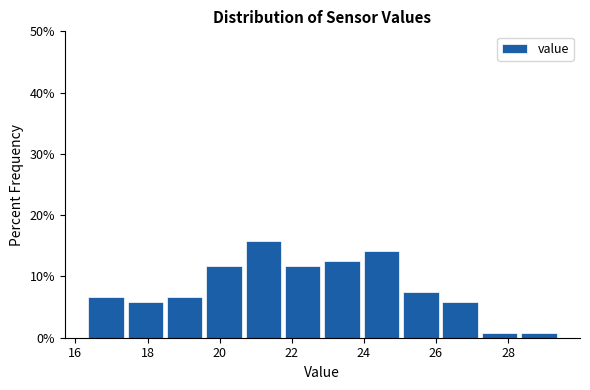

Reading left to right, list every bar in this chart as the range it spans on the x-axis followed by its height. Neither the bar edges nor the heights are printed on the chart, so give them approximately, as read against the axes.

16.4 to 17.4: 7
17.4 to 18.4: 6
18.4 to 19.6: 7
19.6 to 20.6: 12
20.6 to 21.8: 16
21.8 to 22.8: 12
22.8 to 24.0: 13
24.0 to 25.0: 14
25.0 to 26.2: 8
26.2 to 27.2: 6
27.2 to 28.4: under 1
28.4 to 29.4: under 1